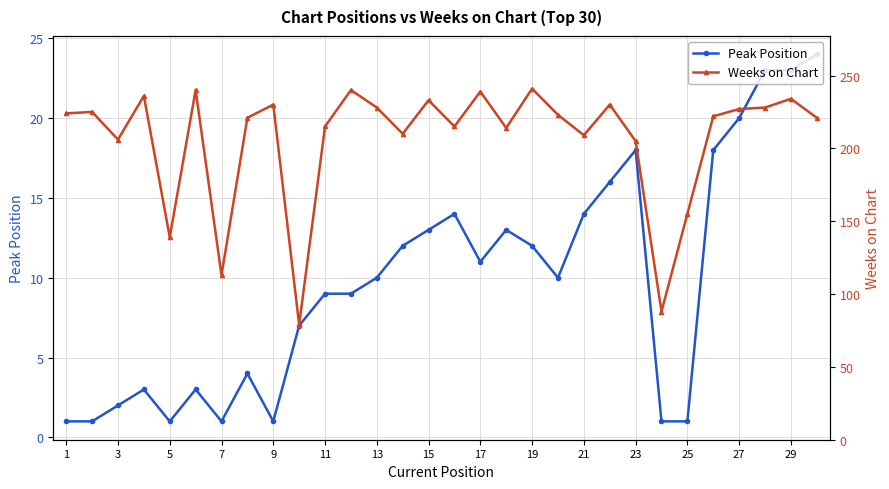

True or false: Peak Position has a value of 10 at 13.

True